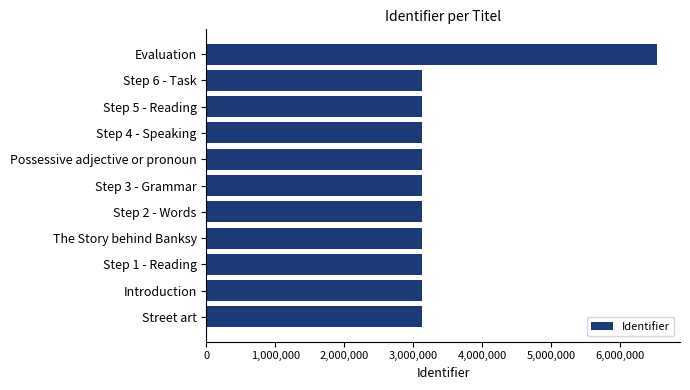

What is the average value?

3442579